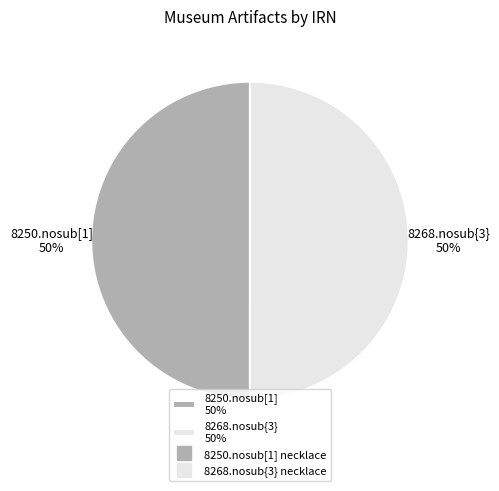

Is it true that 8268.nosub{3} 50% is 50% of the pie?

True